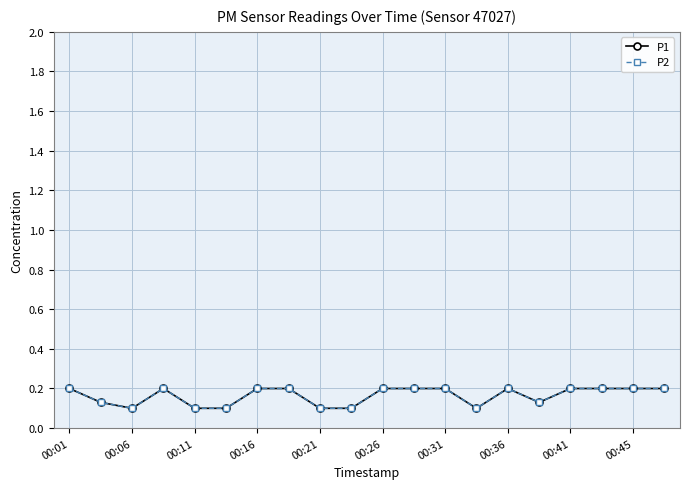

Is this an area chart (filled region under the line)?

No